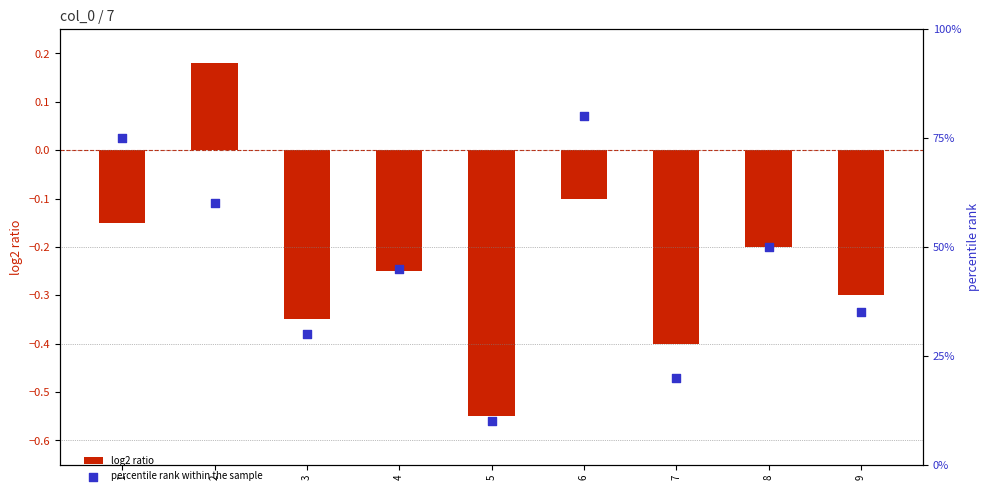

Which series has the largest Y range (max minus min)?

percentile rank within the sample